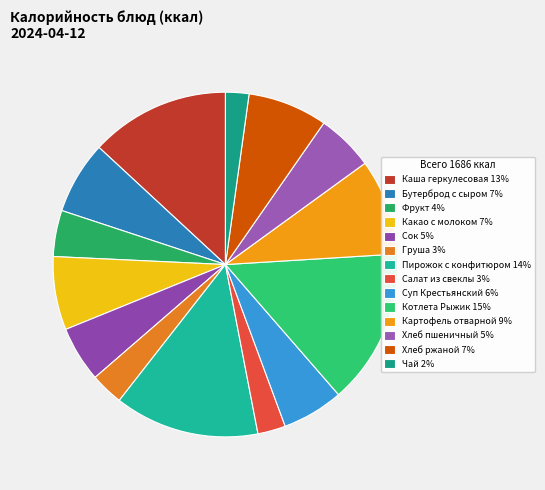

Combined, what portion of the pie is Бутерброд с сыром and Суп Крестьянский?

12.6%